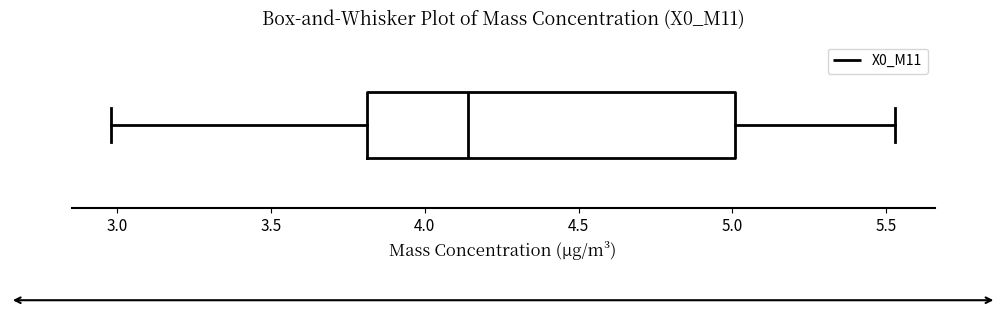

Transcribe this box plot: give where the median line is, the range the box spans, and where the two whiskers end, as read against the x-axis. The values are not printed on the chart, so give them approximately, as read against the axis.

median 4.15, box 3.80 to 5.00, whiskers 3.00 to 5.55